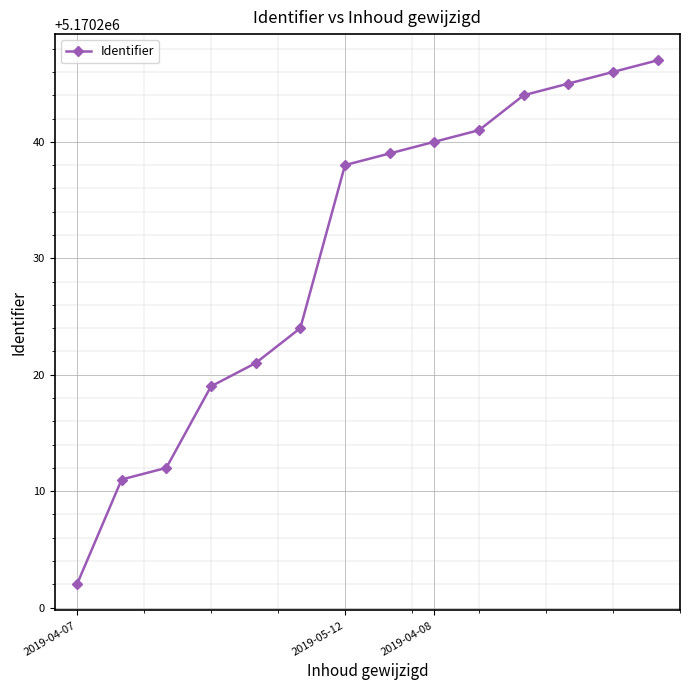

What is the difference between the second highest and minimum values?

44